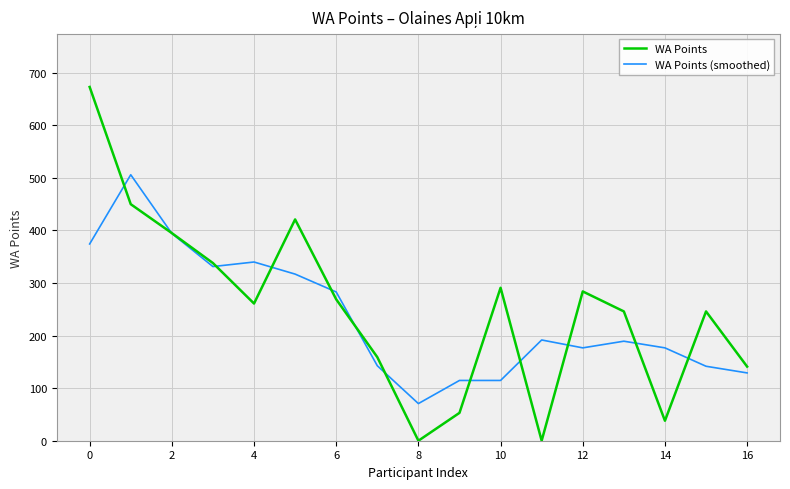

How many values in the WA Points (smoothed) series exceed 189?

9